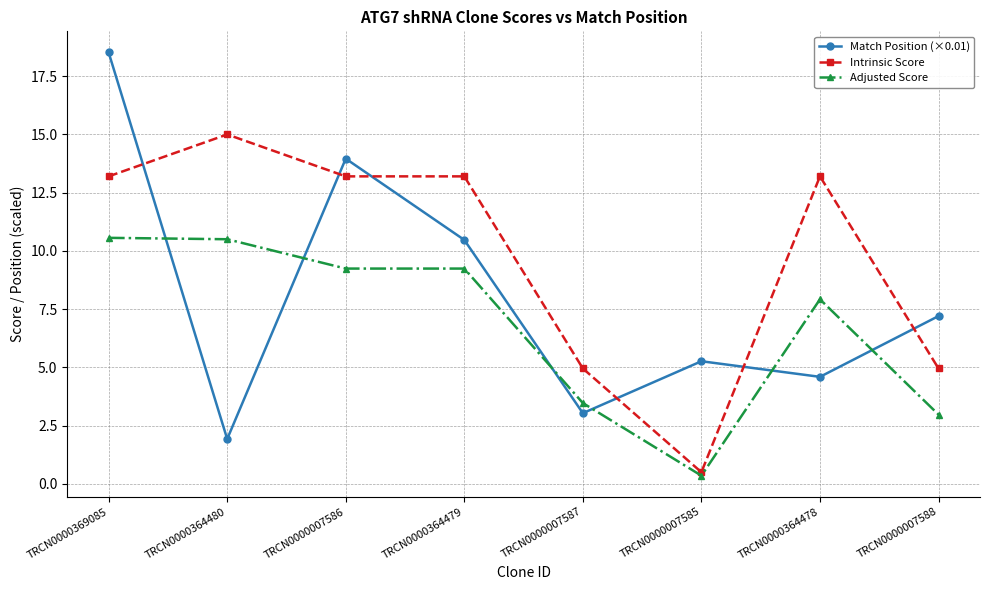

What is the difference between the maximum and second lowest values in the Adjusted Score series?

7.6